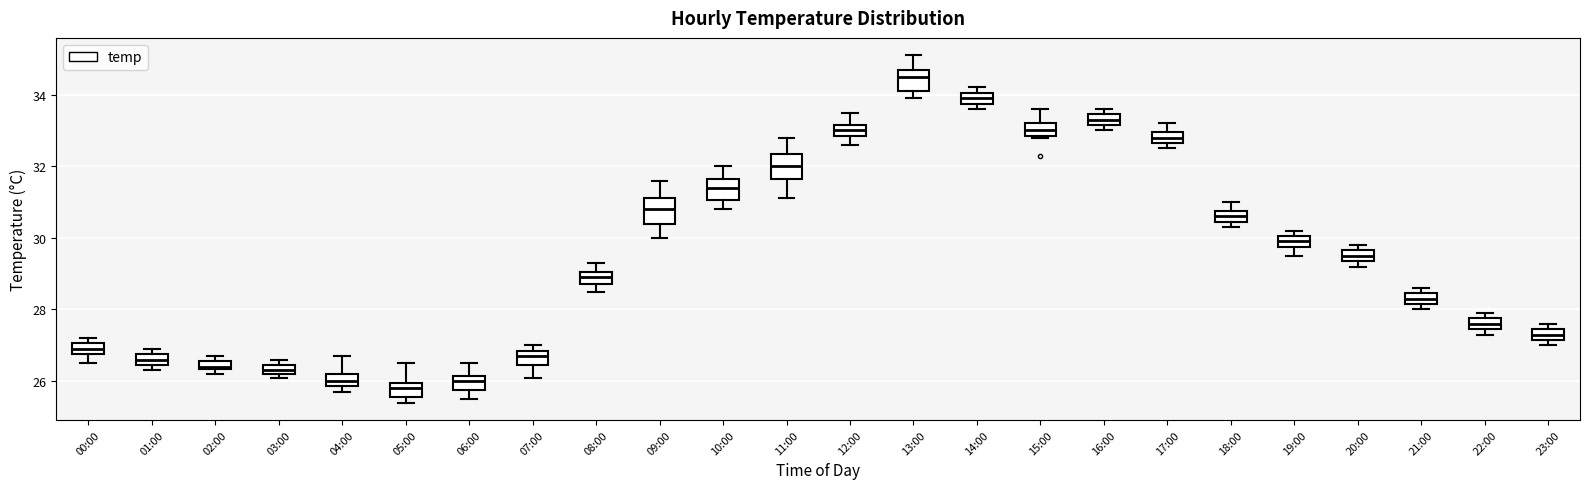

Where does the lower whisker of the box for 08:00 end on the y-axis? The values are not printed on the chart, so give them approximately, as read against the axis.

28.6